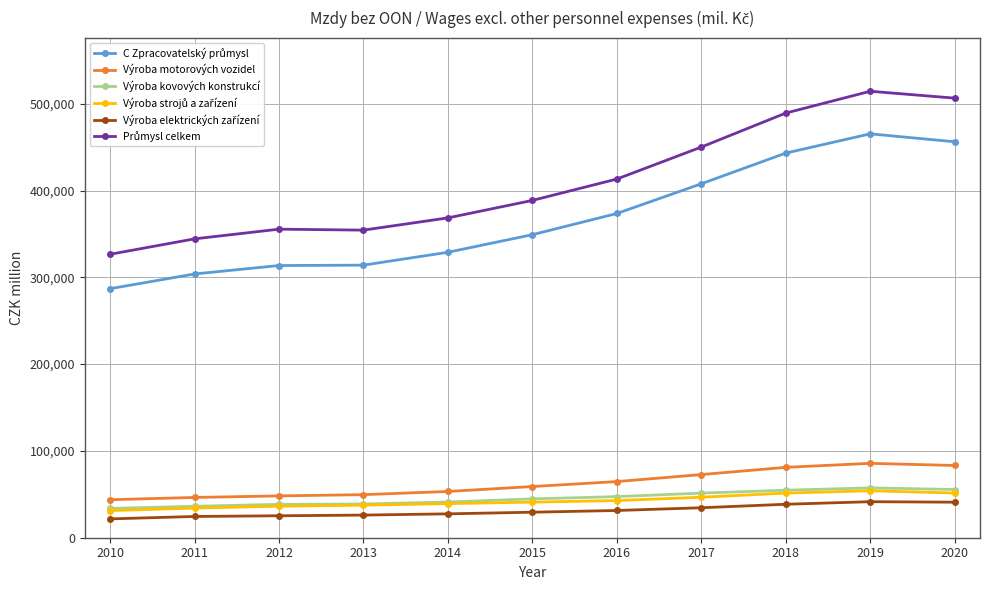

What is the difference between the highest and lowest values at 2017?

415524